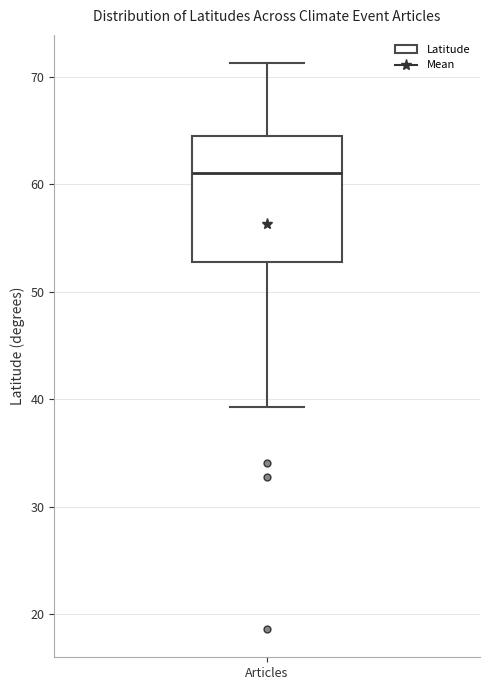

Read this box plot against the y-axis: the position of the median line, the range covered by the box, and the ends of both whiskers. The values are not printed on the chart, so give them approximately, as read against the axis.

median 61, box 53 to 64, whiskers 39 to 71